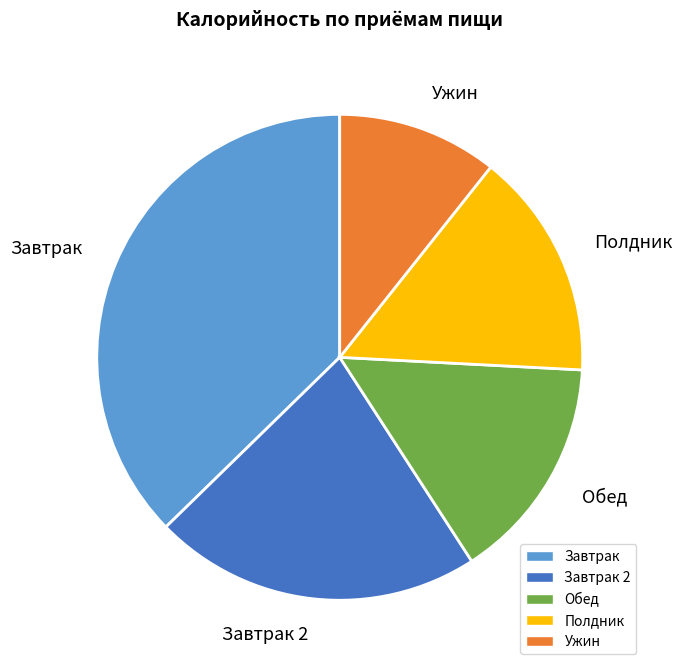

Does Ужин account for over 50% of the chart?

No